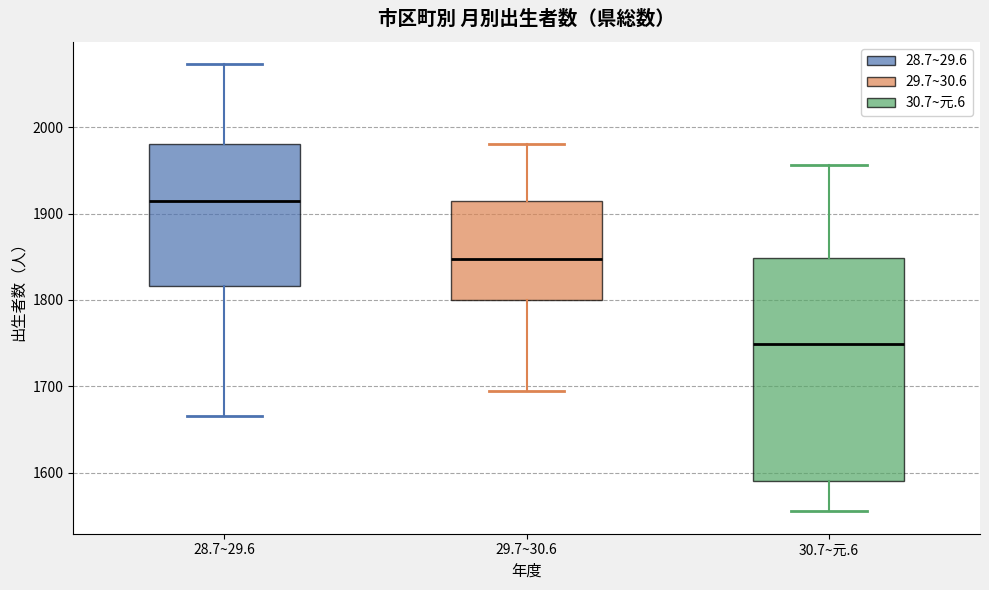

Where is the lower edge of the box for 30.7~元.6 on the y-axis? The values are not printed on the chart, so give them approximately, as read against the axis.

1590